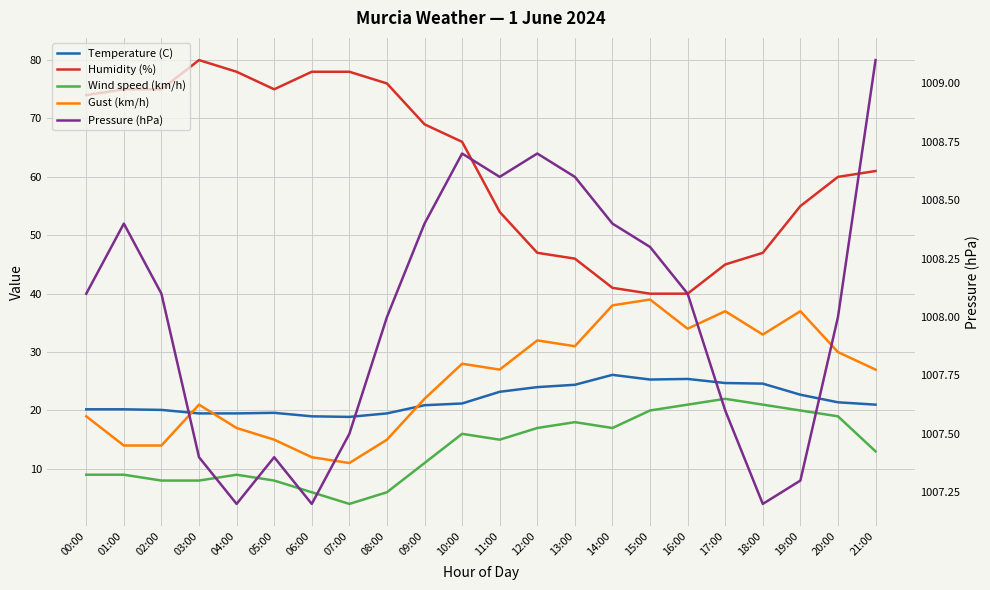

Is this an area chart (filled region under the line)?

No